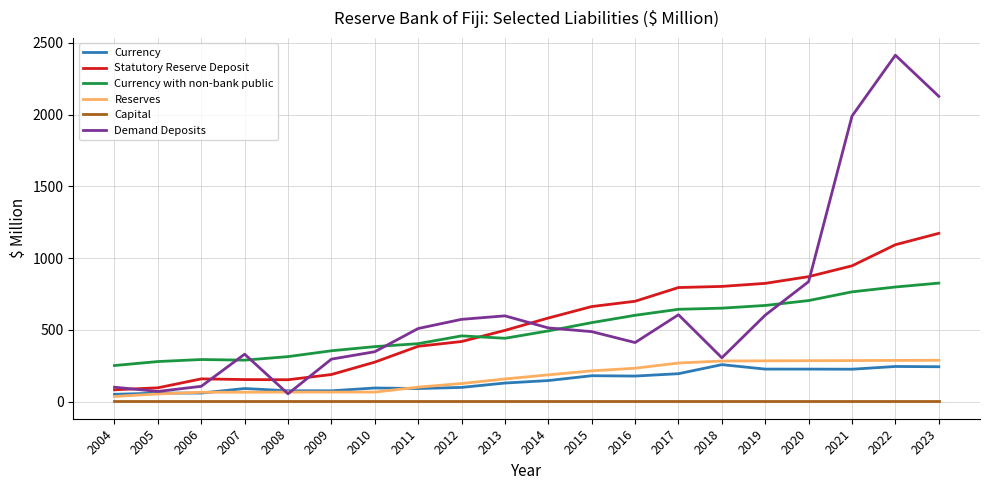

True or false: Demand Deposits and Capital intersect in this chart.

False